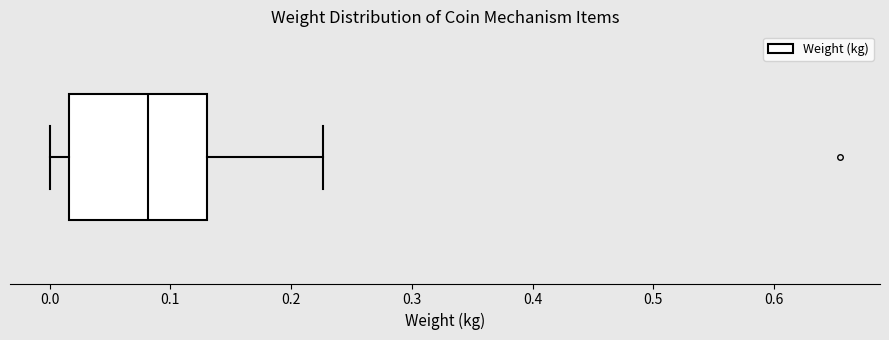

Where does the median line of the box sit on the x-axis? The values are not printed on the chart, so give them approximately, as read against the axis.

0.08